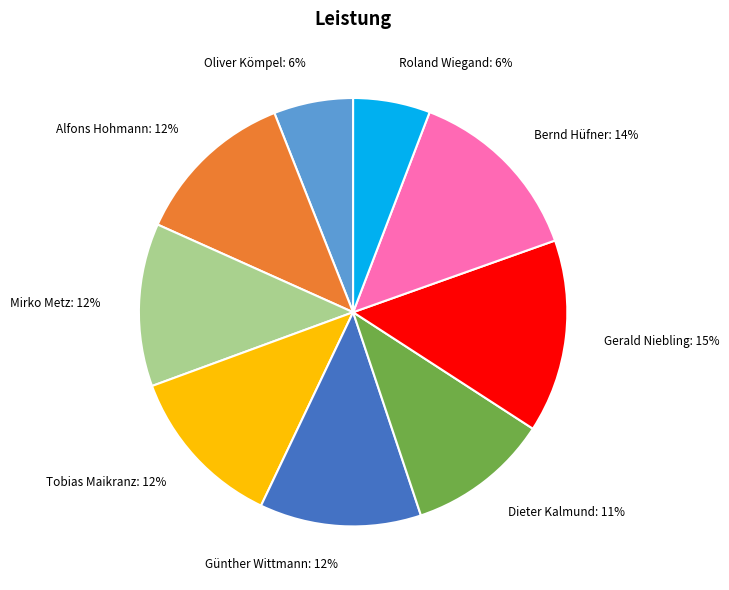

How many slices are in this pie chart?

9